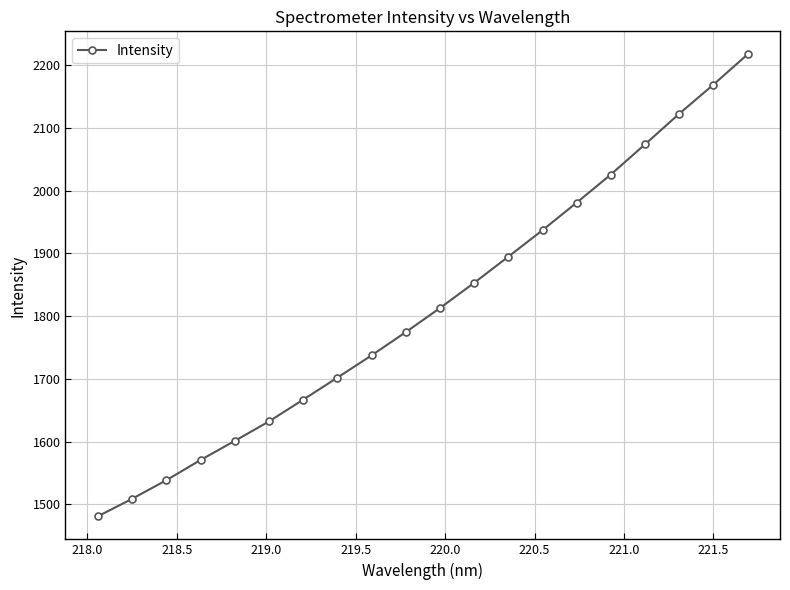

How many lines are shown in the chart?

1